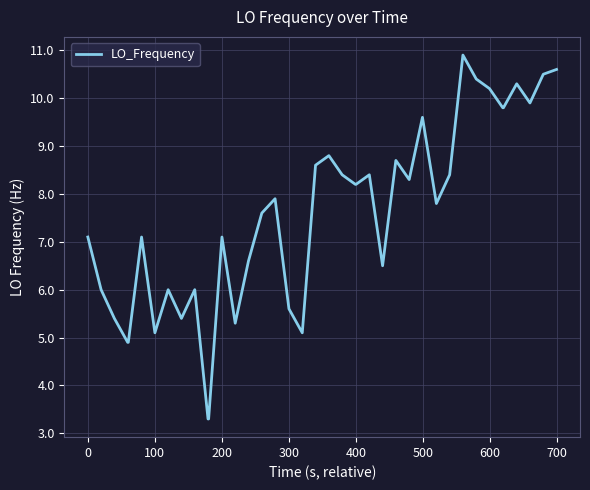

What is the difference between the maximum and minimum values?

7.6